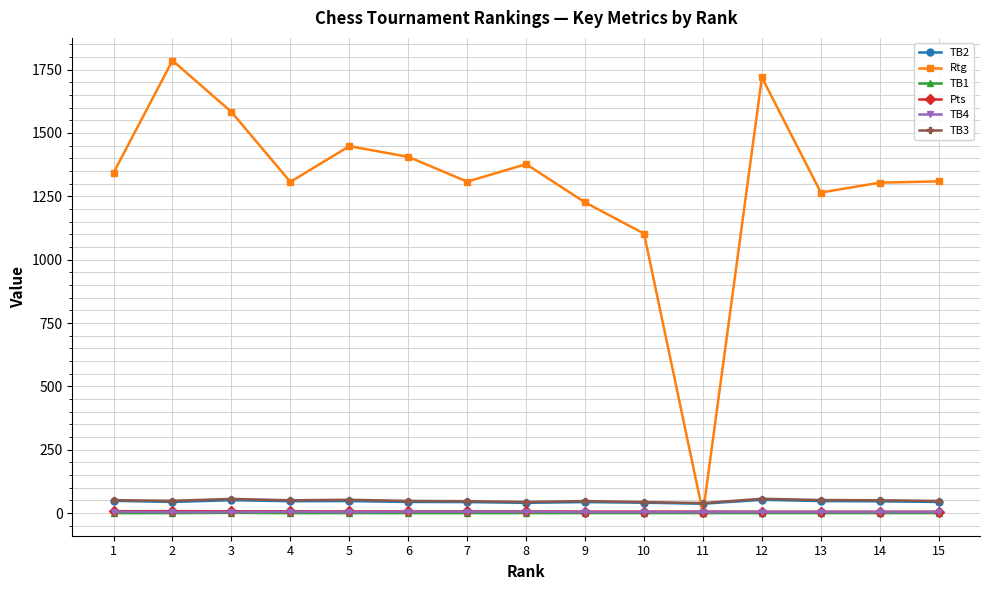

How many intersections are there between TB4 and Rtg?

2